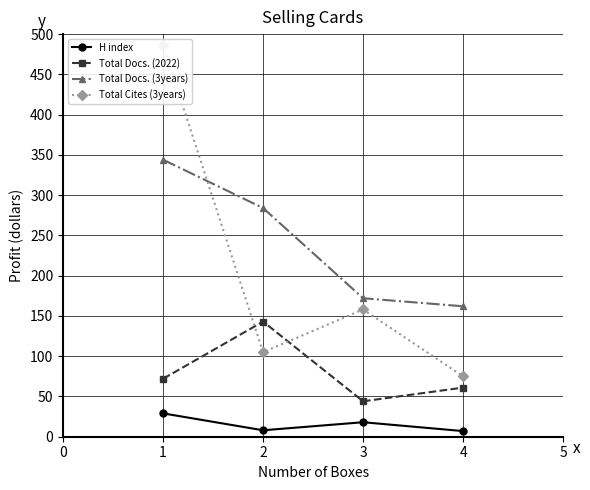

True or false: H index and Total Docs. (3years) intersect in this chart.

False